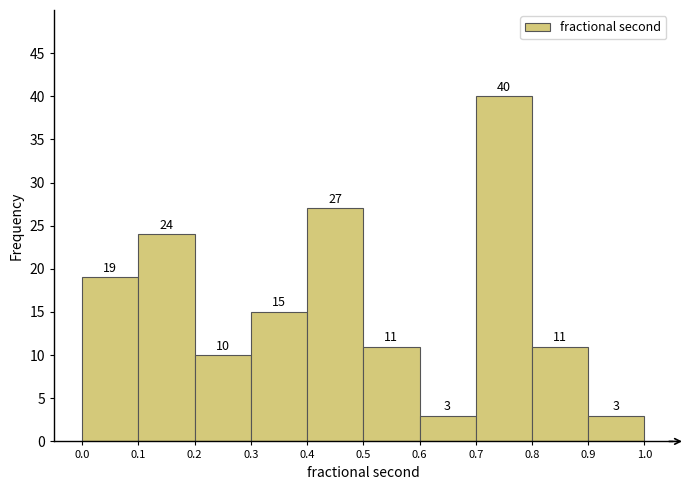

Reading left to right, transcribe this chart: for each bar, give the range it covers on the x-axis and its height.

0.0 to 0.1: 19
0.1 to 0.2: 24
0.2 to 0.3: 10
0.3 to 0.4: 15
0.4 to 0.5: 27
0.5 to 0.6: 11
0.6 to 0.7: 3
0.7 to 0.8: 40
0.8 to 0.9: 11
0.9 to 1.0: 3